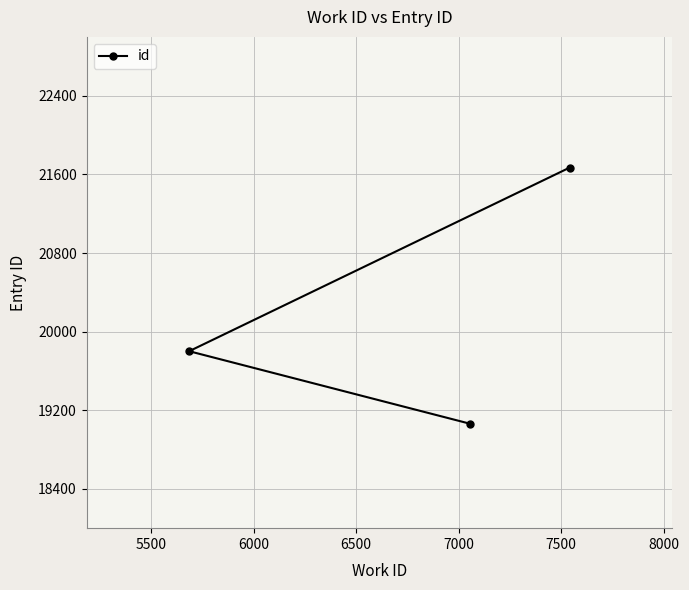

Is this an area chart (filled region under the line)?

No